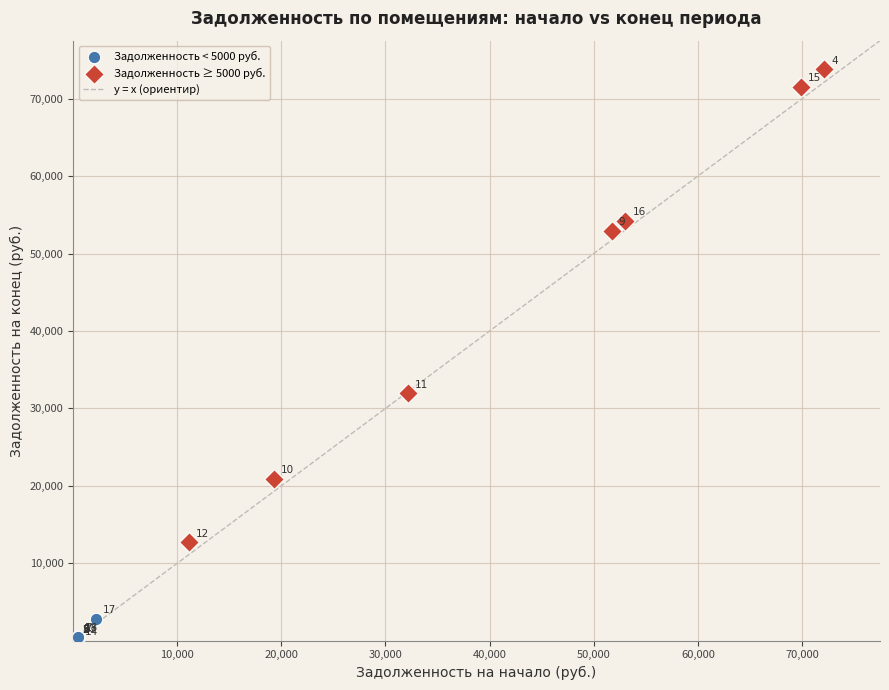

Which series has the widest spread of Y values?

Задолженность ≥ 5000 руб.